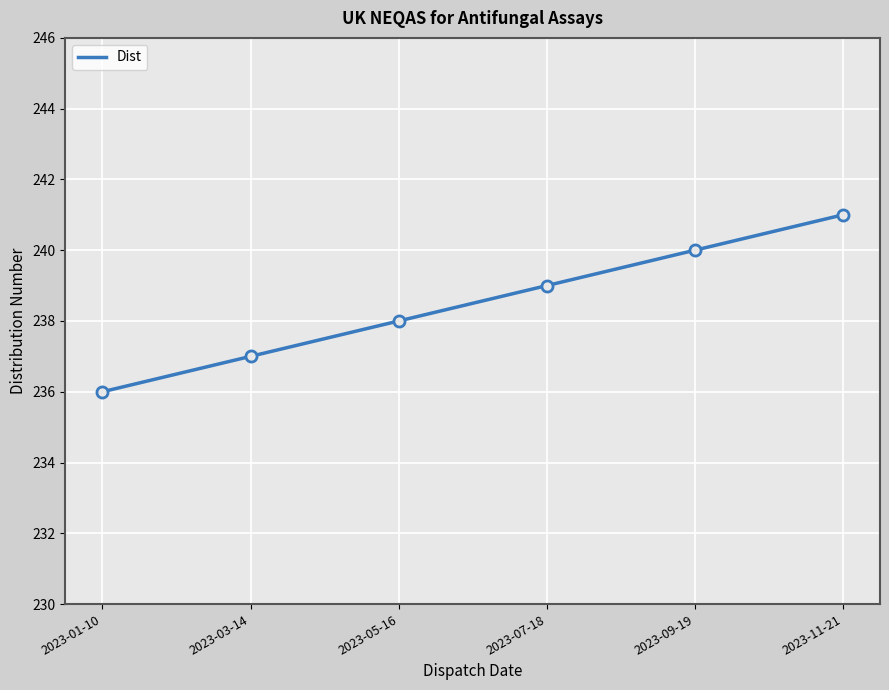

List the labels in order of value, largest first.

2023-11-21, 2023-09-19, 2023-07-18, 2023-05-16, 2023-03-14, 2023-01-10